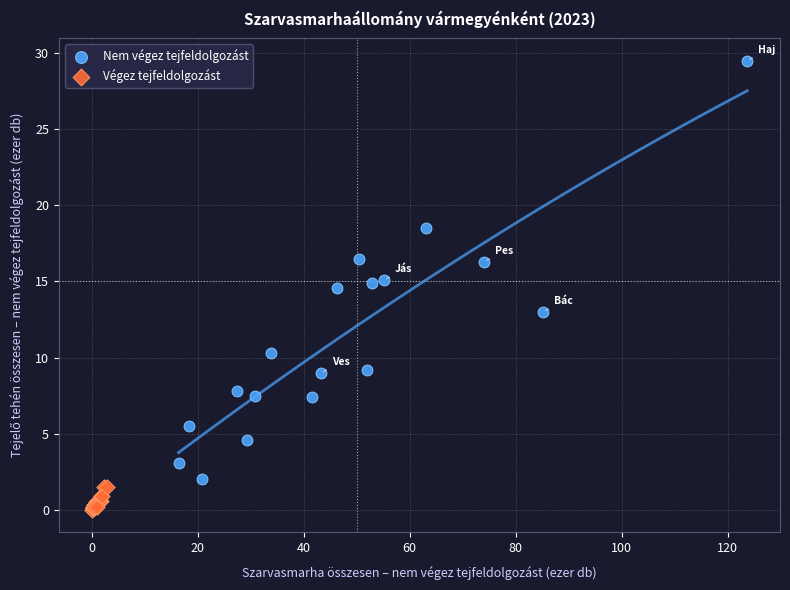

Which series has the largest Y range (max minus min)?

Nem végez tejfeldolgozást